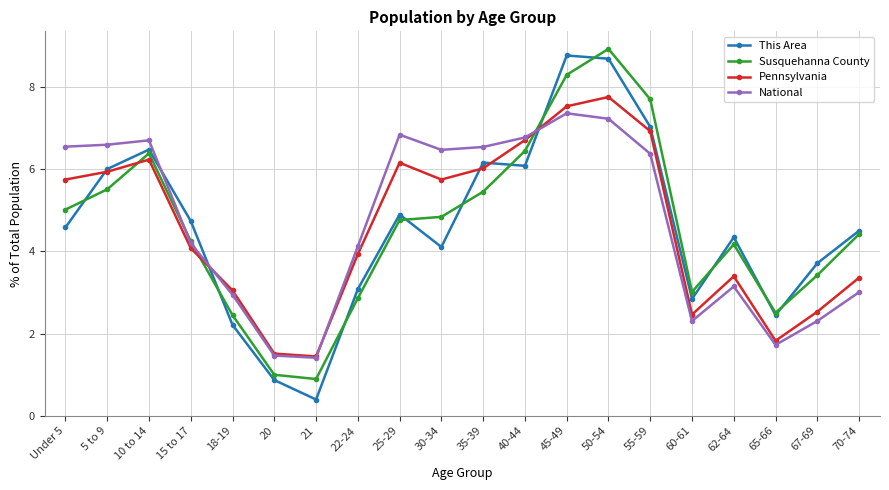

The Pennsylvania series shows 5.7 at 30-34. True or false?

True